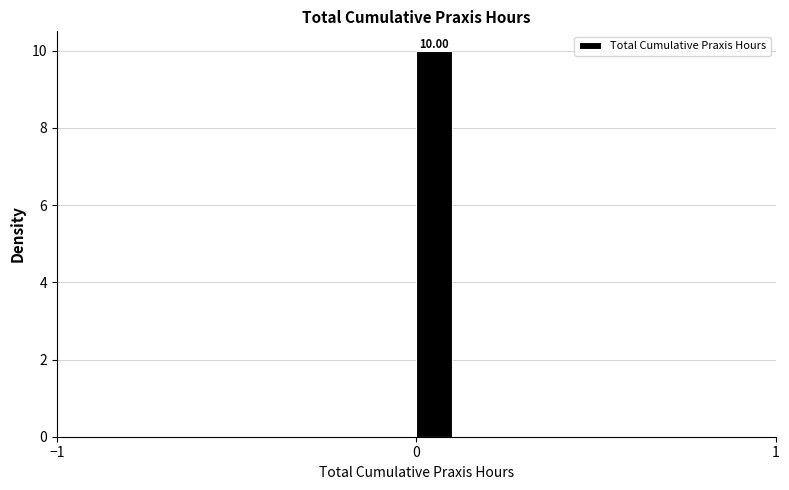

Around what value on the x-axis is the tallest bar? Give the approximate position of its centre, as read against the axis.

0.1